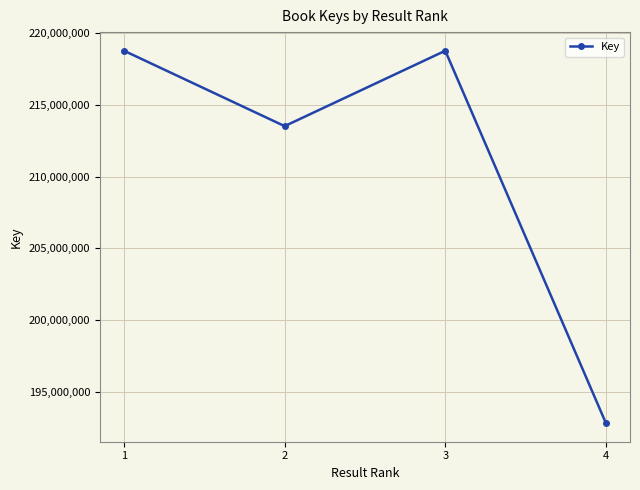

What is the minimum value shown in the chart?

192816719